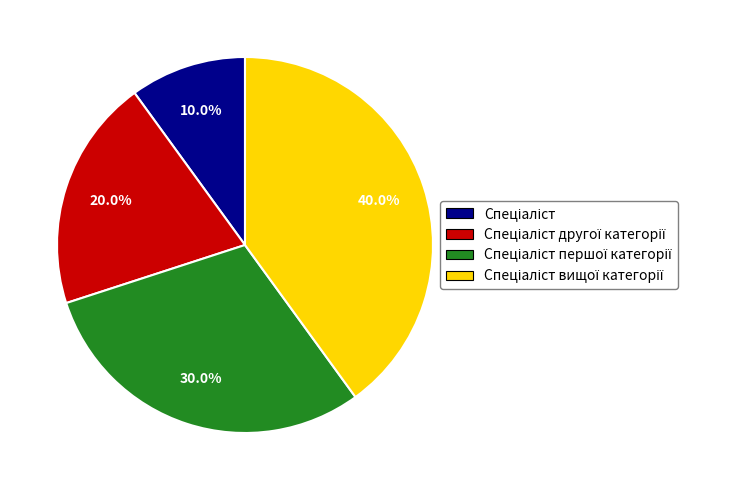

Is there a majority slice in this chart?

No